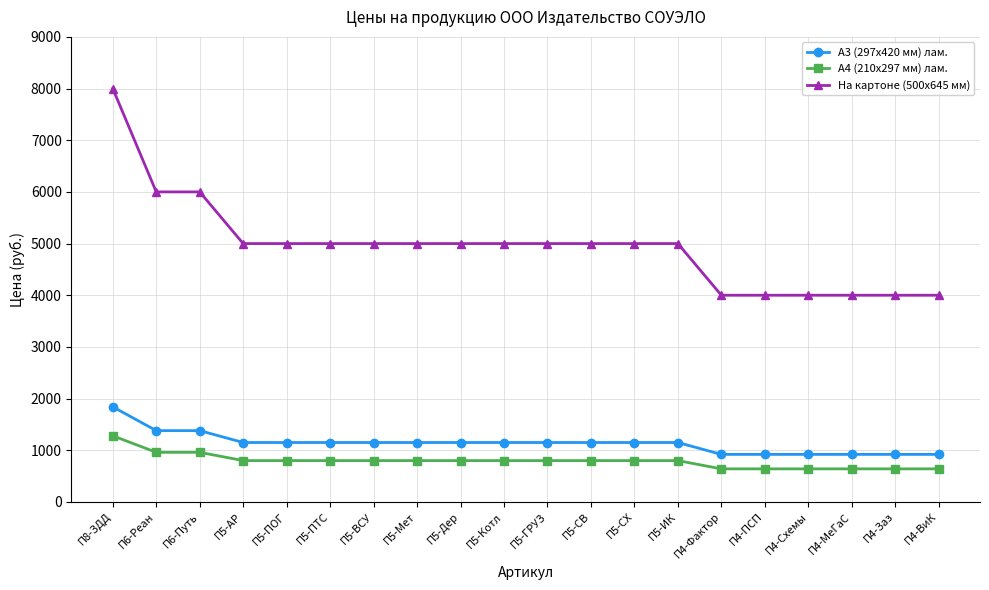

Reading right to left, list all the values displayed in this chart.

А3 (297x420 мм) лам.: П4-ВиК=920	П4-Заз=920	П4-МеГаС=920	П4-Схемы=920	П4-ПСП=920	П4-Фактор=920	П5-ИК=1150	П5-СХ=1150	П5-СВ=1150	П5-ГРУЗ=1150	П5-Котл=1150	П5-Дер=1150	П5-Мет=1150	П5-ВСУ=1150	П5-ПТС=1150	П5-ПОГ=1150	П5-АР=1150	П6-Путь=1380	П6-Реан=1380	П8-ЗДД=1840
А4 (210x297 мм) лам.: П4-ВиК=640	П4-Заз=640	П4-МеГаС=640	П4-Схемы=640	П4-ПСП=640	П4-Фактор=640	П5-ИК=800	П5-СХ=800	П5-СВ=800	П5-ГРУЗ=800	П5-Котл=800	П5-Дер=800	П5-Мет=800	П5-ВСУ=800	П5-ПТС=800	П5-ПОГ=800	П5-АР=800	П6-Путь=960	П6-Реан=960	П8-ЗДД=1280
На картоне (500x645 мм): П4-ВиК=4000	П4-Заз=4000	П4-МеГаС=4000	П4-Схемы=4000	П4-ПСП=4000	П4-Фактор=4000	П5-ИК=5000	П5-СХ=5000	П5-СВ=5000	П5-ГРУЗ=5000	П5-Котл=5000	П5-Дер=5000	П5-Мет=5000	П5-ВСУ=5000	П5-ПТС=5000	П5-ПОГ=5000	П5-АР=5000	П6-Путь=6000	П6-Реан=6000	П8-ЗДД=8000